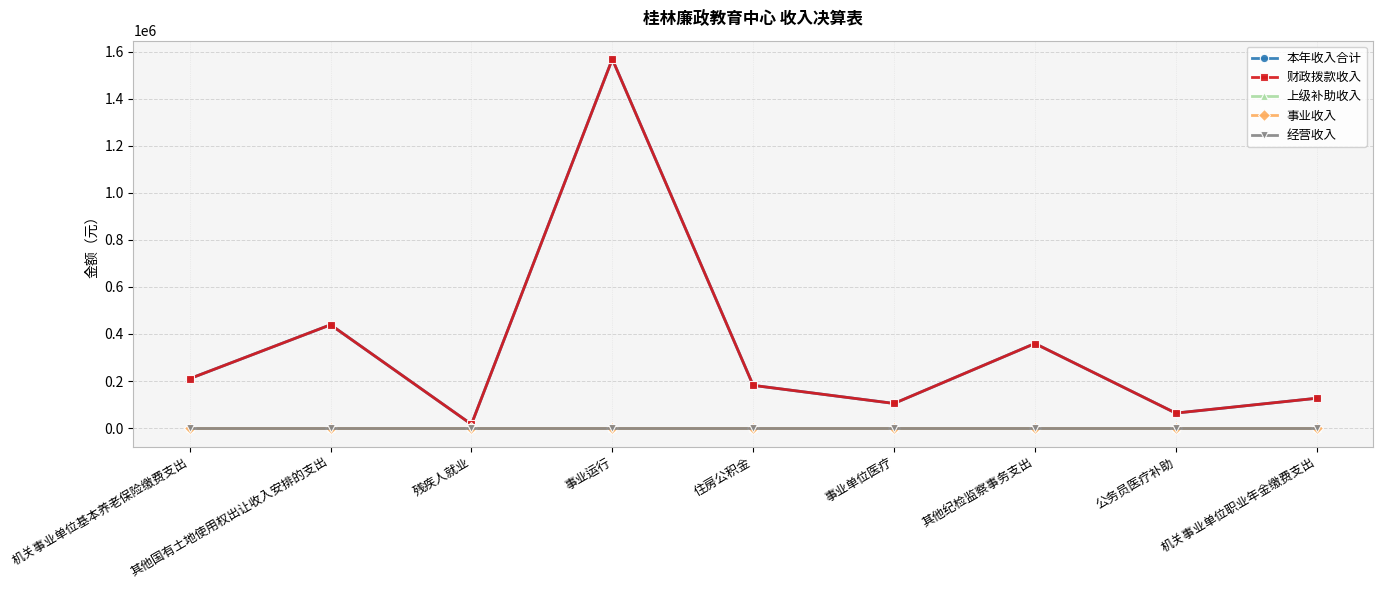

Does the chart have visible grid lines?

Yes